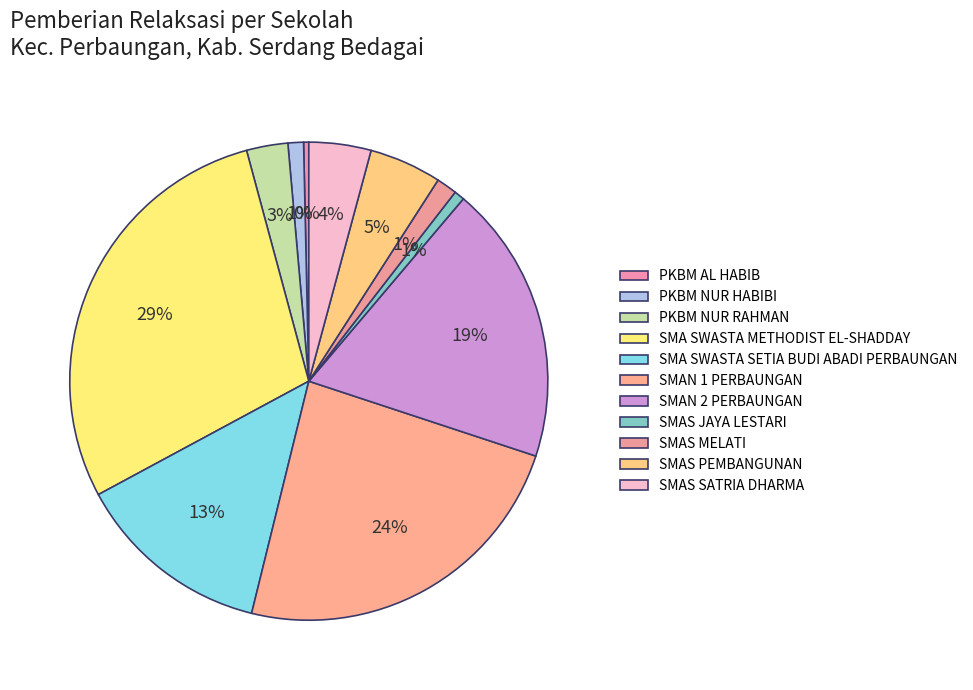

How many segments does this pie chart have?

11